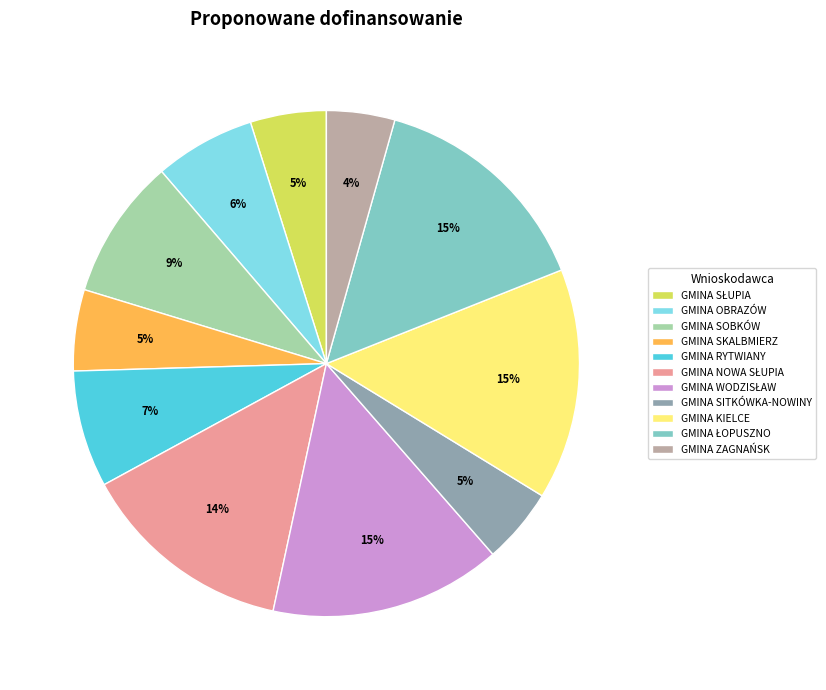

To the nearest percent, what portion does GMINA RYTWIANY represent?

7%